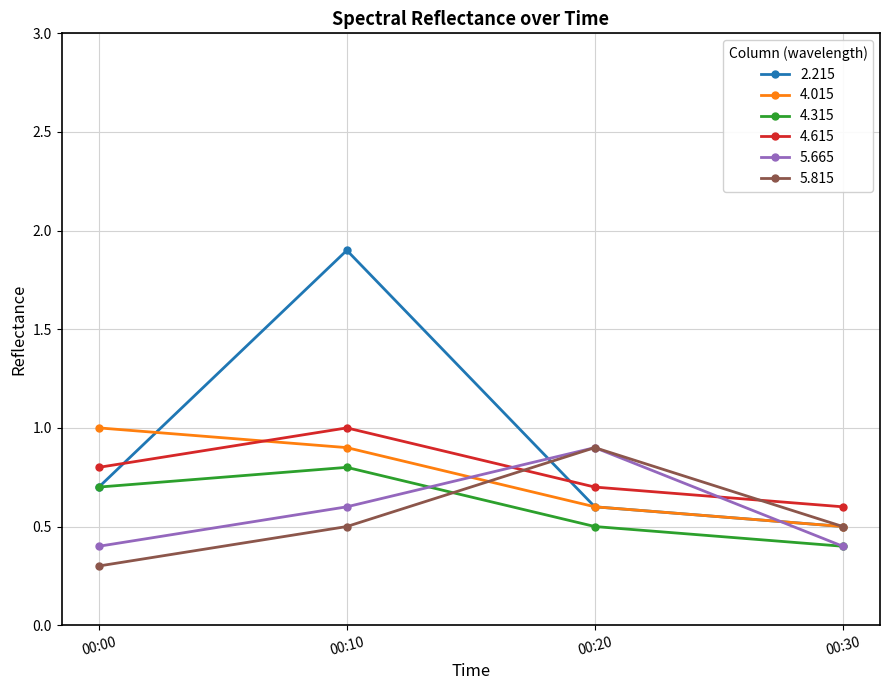

List the labels in order of 2.215 value, smallest first.

00:30, 00:20, 00:00, 00:10